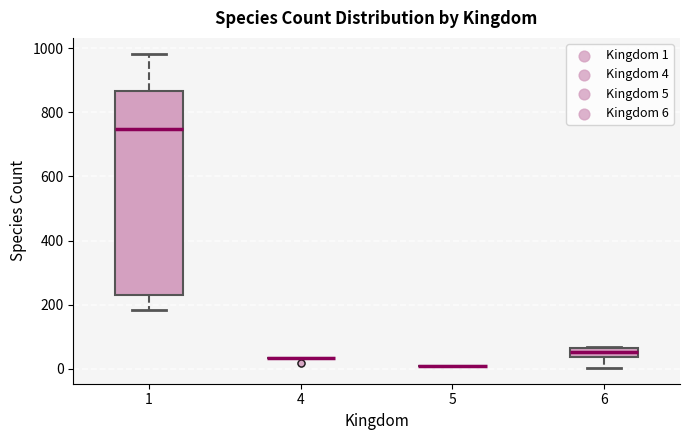

Comparing the boxes themselves (not the whiskers), which one is the tallest?

1